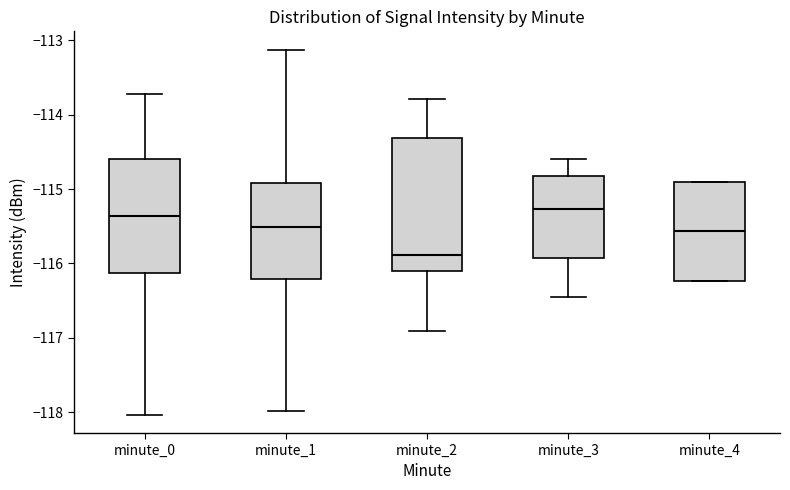

Reading left to right, read every box against the y-axis: the position of its median line, the range the box covers, and the ends of its whiskers. The values are not printed on the chart, so give them approximately, as read against the axis.

minute_0: median -115.4, box -116.1 to -114.6, whiskers -118.0 to -113.7
minute_1: median -115.5, box -116.2 to -114.9, whiskers -118.0 to -113.1
minute_2: median -115.9, box -116.1 to -114.3, whiskers -116.9 to -113.8
minute_3: median -115.3, box -115.9 to -114.8, whiskers -116.5 to -114.6
minute_4: median -115.6, box -116.2 to -114.9, whiskers -116.2 to -114.9